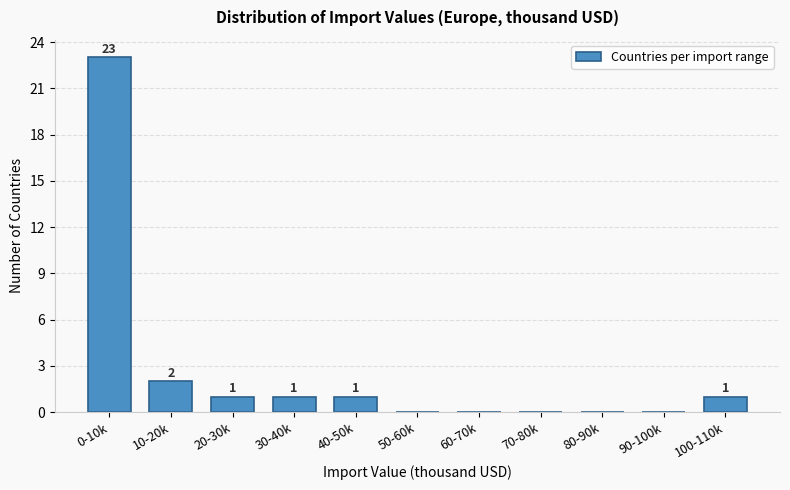

Reading left to right, list all the values displayed in this chart.

0-10k=23	10-20k=2	20-30k=1	30-40k=1	40-50k=1	50-60k=0	60-70k=0	70-80k=0	80-90k=0	90-100k=0	100-110k=1